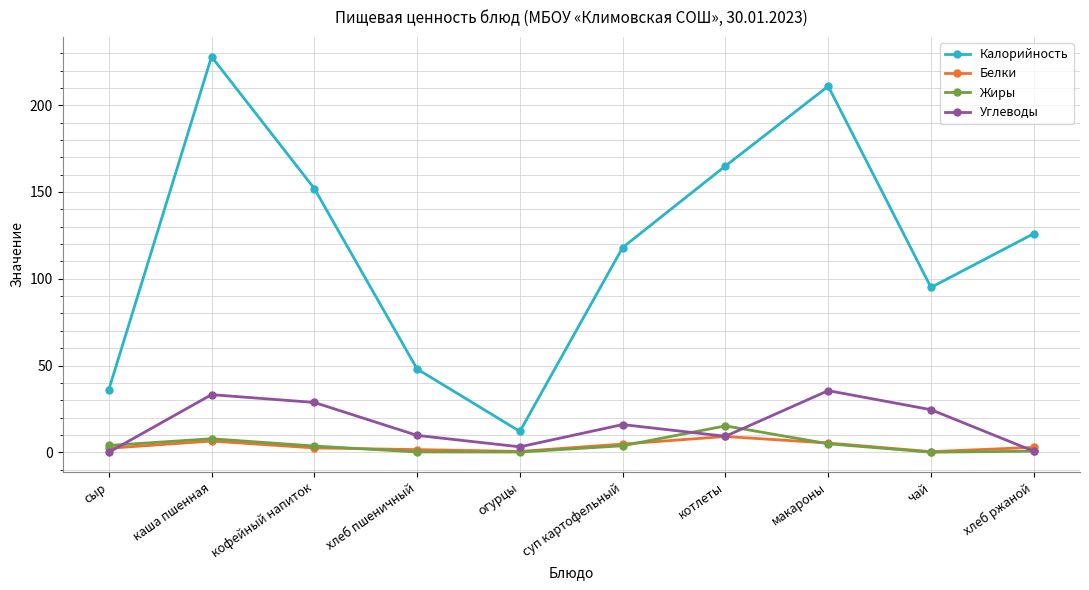

True or false: Калорийность and Углеводы intersect in this chart.

False